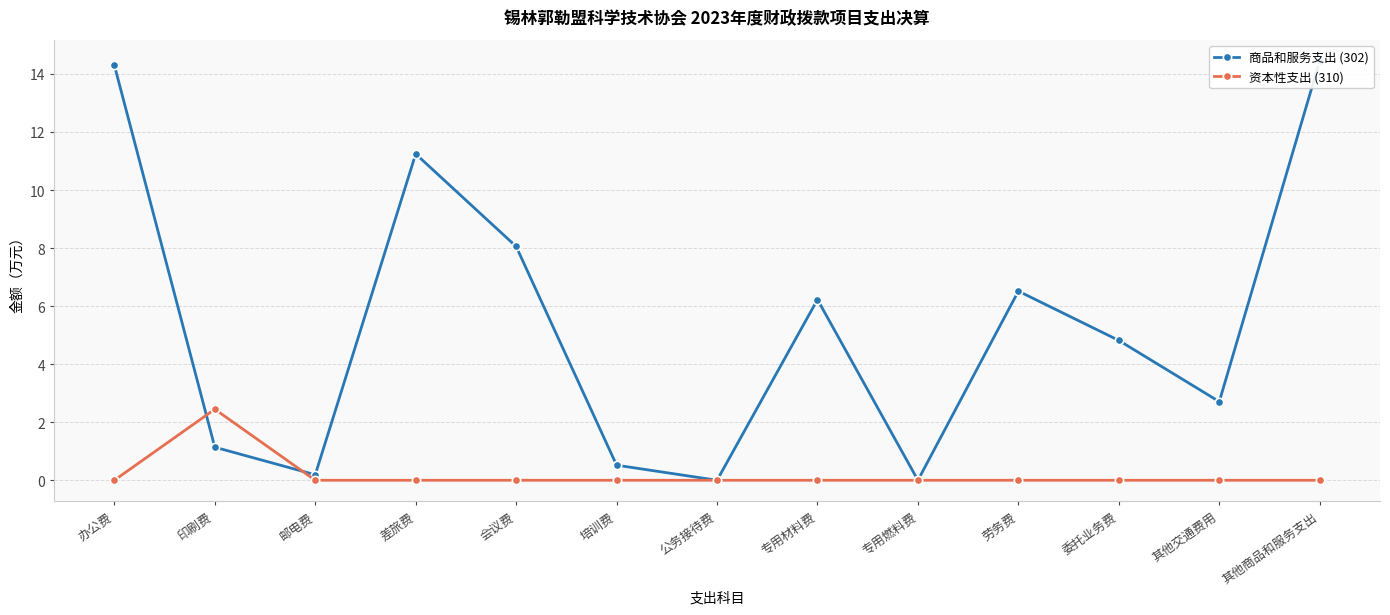

Between which two adjacent categories do 商品和服务支出 (302) and 资本性支出 (310) first intersect?

办公费 and 印刷费